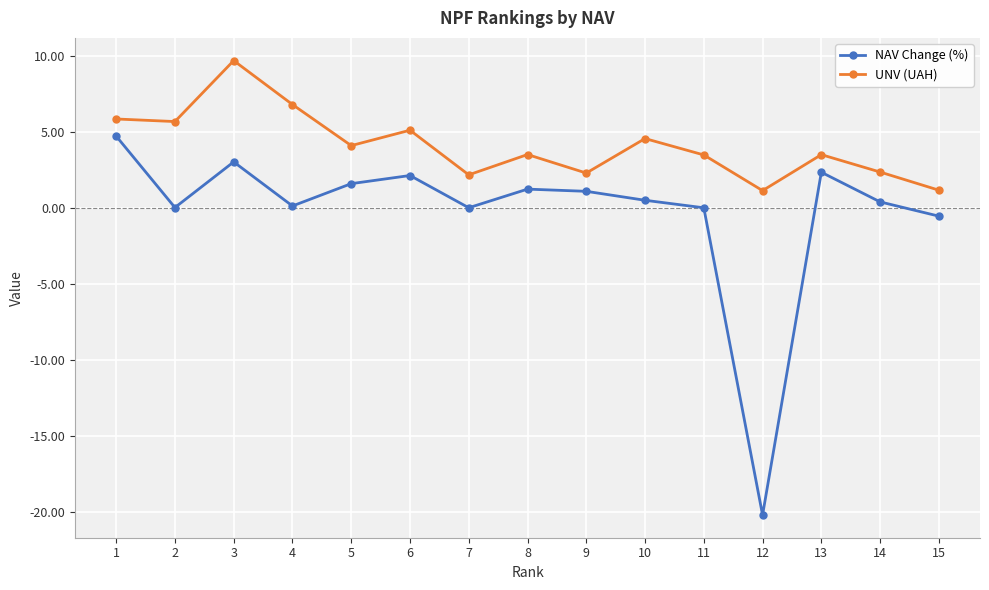

True or false: UNV (UAH) has more than 1 points higher than both neighbors.

True